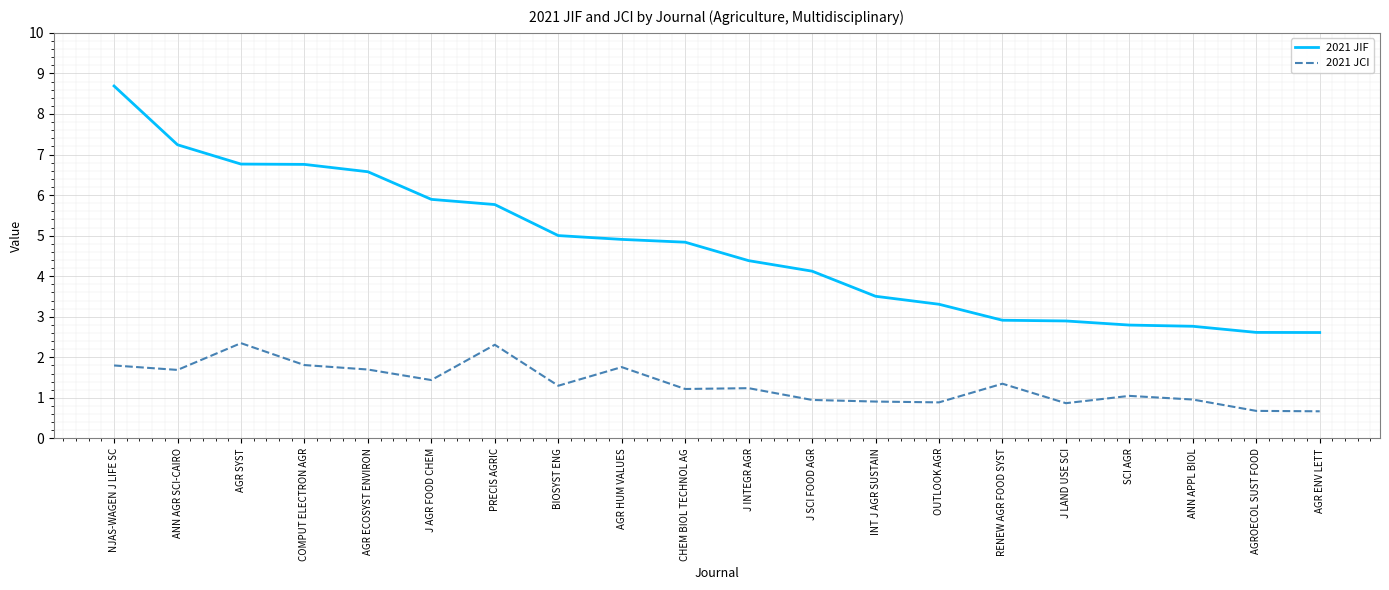

What position from the right is OUTLOOK AGR?

7